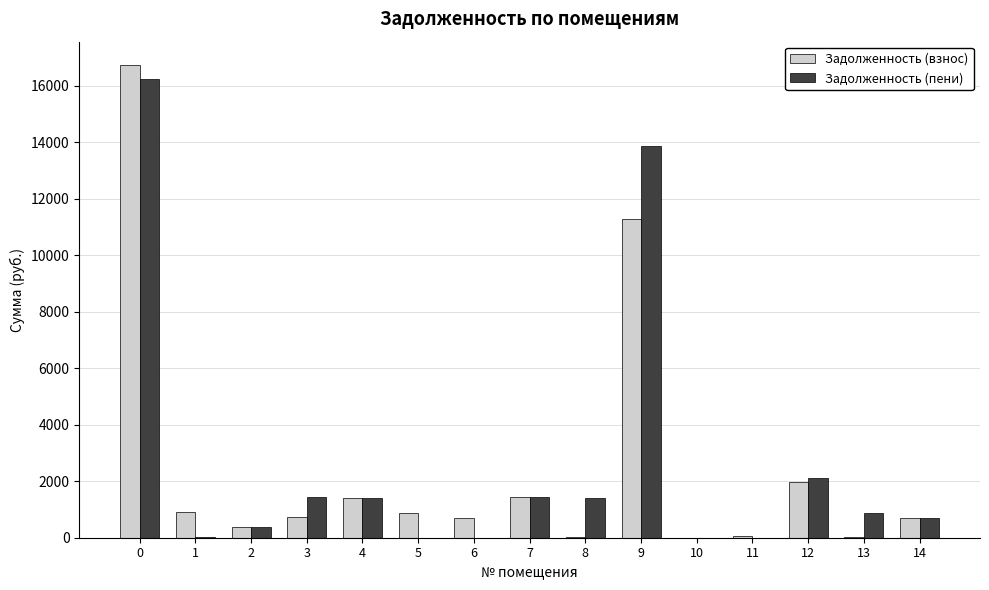

What is the total value across all series at 6?

715.4